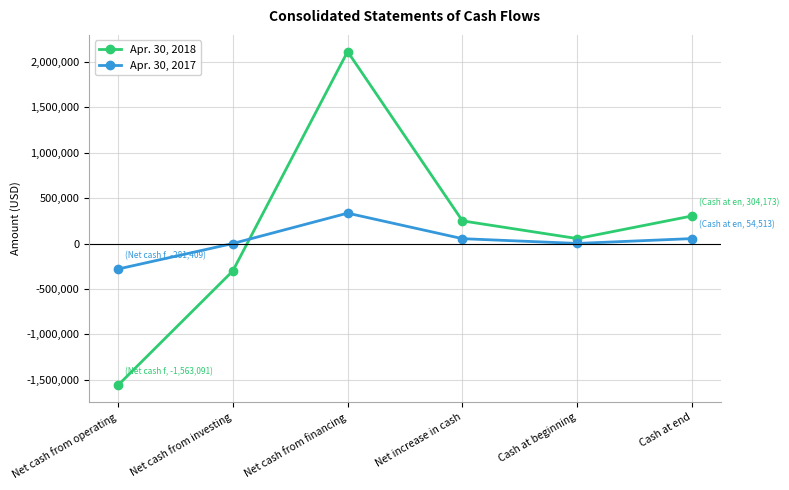

At which category is the sum across all series the highest?

Net cash from financing